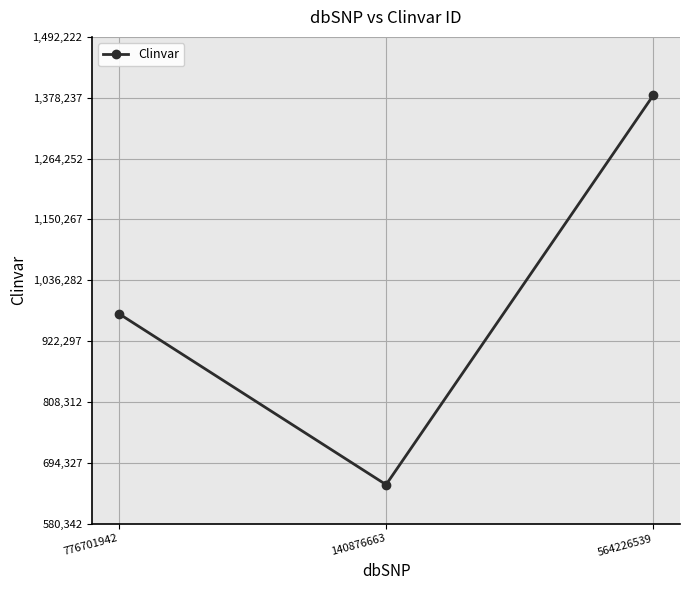

What is the smallest value displayed?

653293